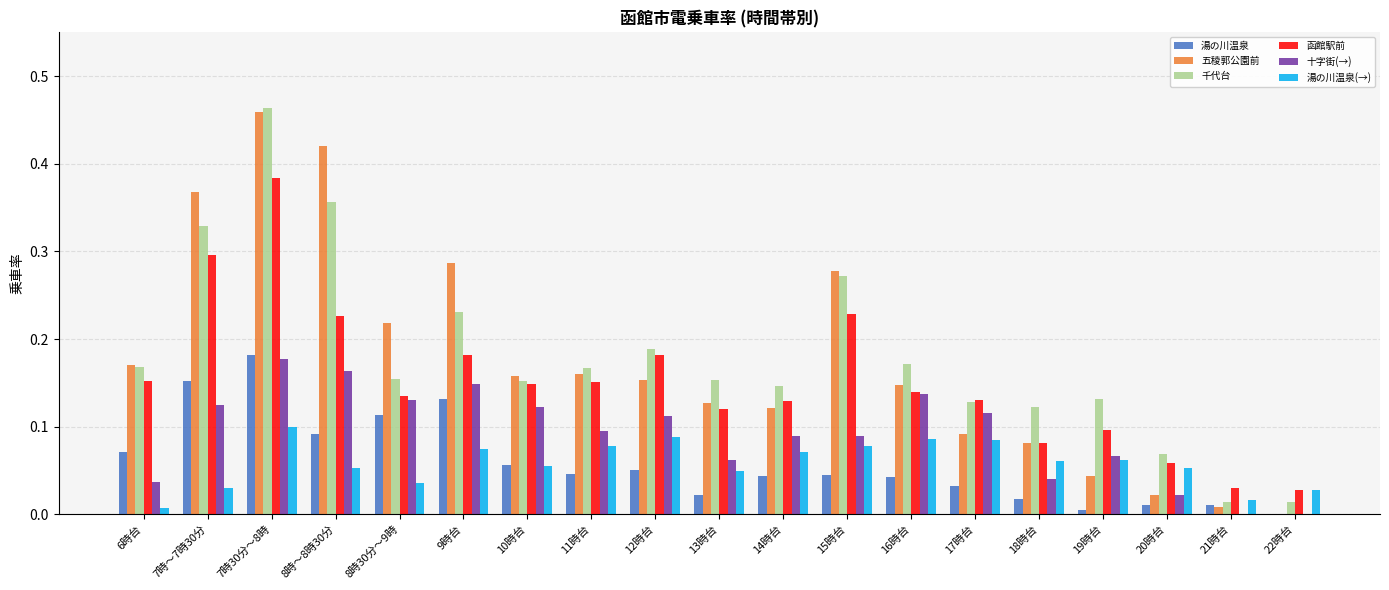

Where is 湯の川温泉(→) nearest to the value 0?

6時台